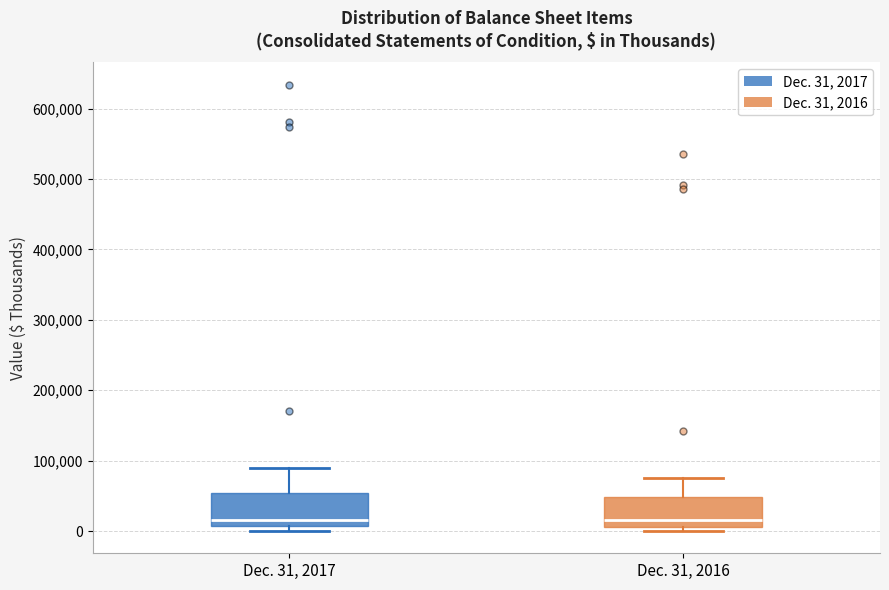

Where does the median line of the box for Dec. 31, 2017 sit on the y-axis? The values are not printed on the chart, so give them approximately, as read against the axis.

20000